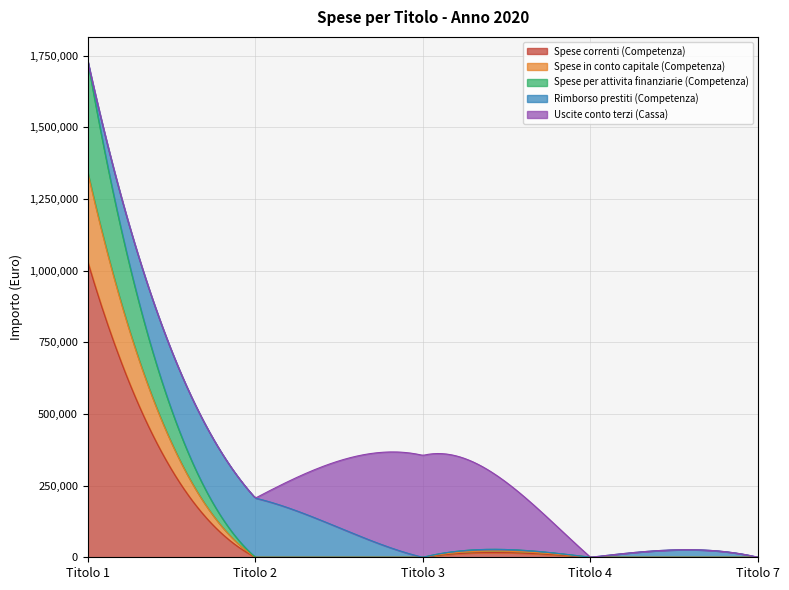

Is it true that Uscite conto terzi (Cassa) equals 0.0 at Titolo 2?

True